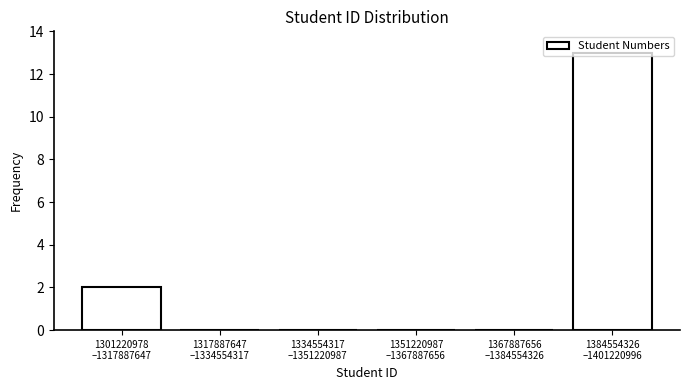

What is the sum of all values?

15